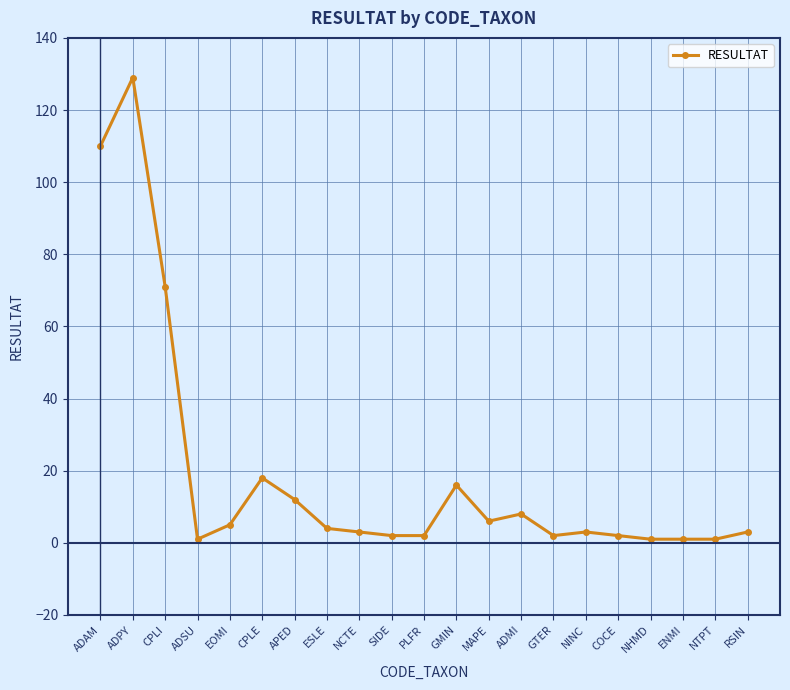

What is the average value?

19